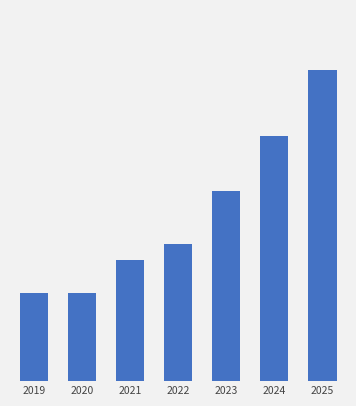

At which label is the value closest to 243?

2023